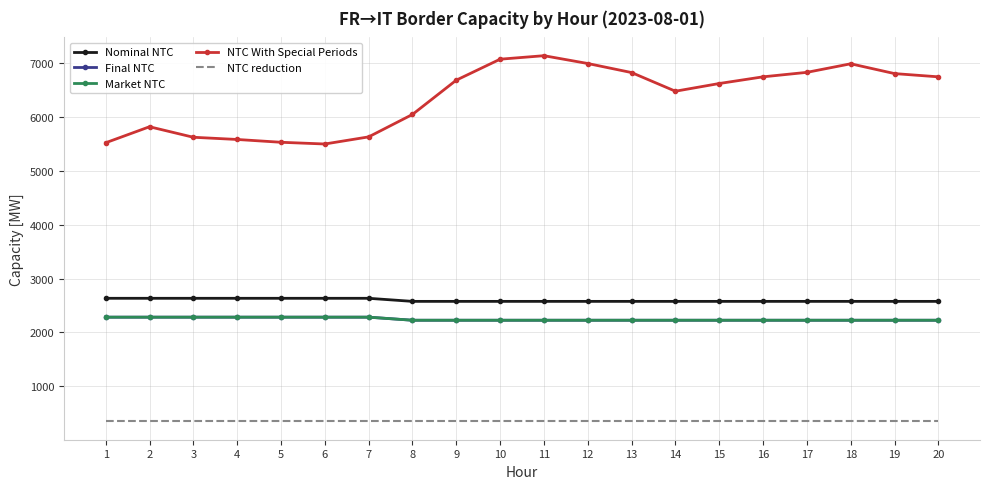

Reading right to left, transcribe all the data shown in this chart.

Nominal NTC: 2577	2577	2577	2577	2577	2577	2577	2577	2577	2577	2577	2577	2577	2634	2634	2634	2634	2634	2634	2634
Final NTC: 2227	2227	2227	2227	2227	2227	2227	2227	2227	2227	2227	2227	2227	2284	2284	2284	2284	2284	2284	2284
Market NTC: 2227	2227	2227	2227	2227	2227	2227	2227	2227	2227	2227	2227	2227	2284	2284	2284	2284	2284	2284	2284
NTC With Special Periods: 6742	6802	6984	6825	6742	6618	6475	6821	6989	7134	7069	6680	6044	5628	5496	5528	5580	5621	5816	5519
NTC reduction: 350	350	350	350	350	350	350	350	350	350	350	350	350	350	350	350	350	350	350	350